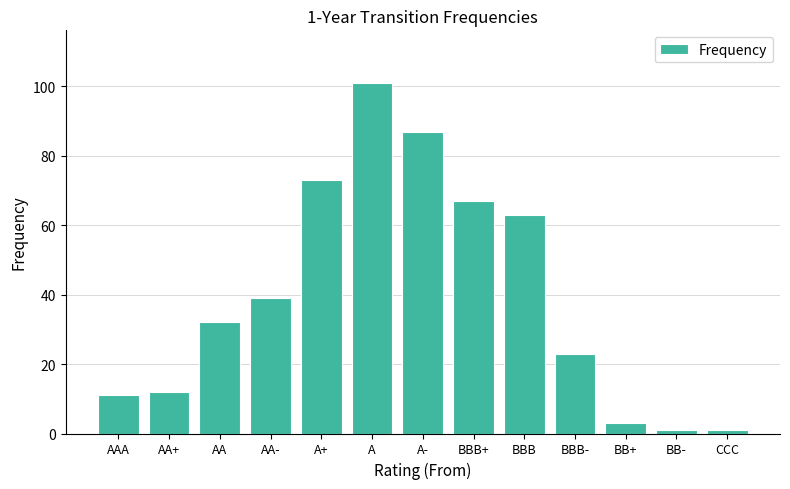

Reading left to right, transcribe all the data shown in this chart.

AAA=11	AA+=12	AA=32	AA-=39	A+=73	A=101	A-=87	BBB+=67	BBB=63	BBB-=23	BB+=3	BB-=1	CCC=1